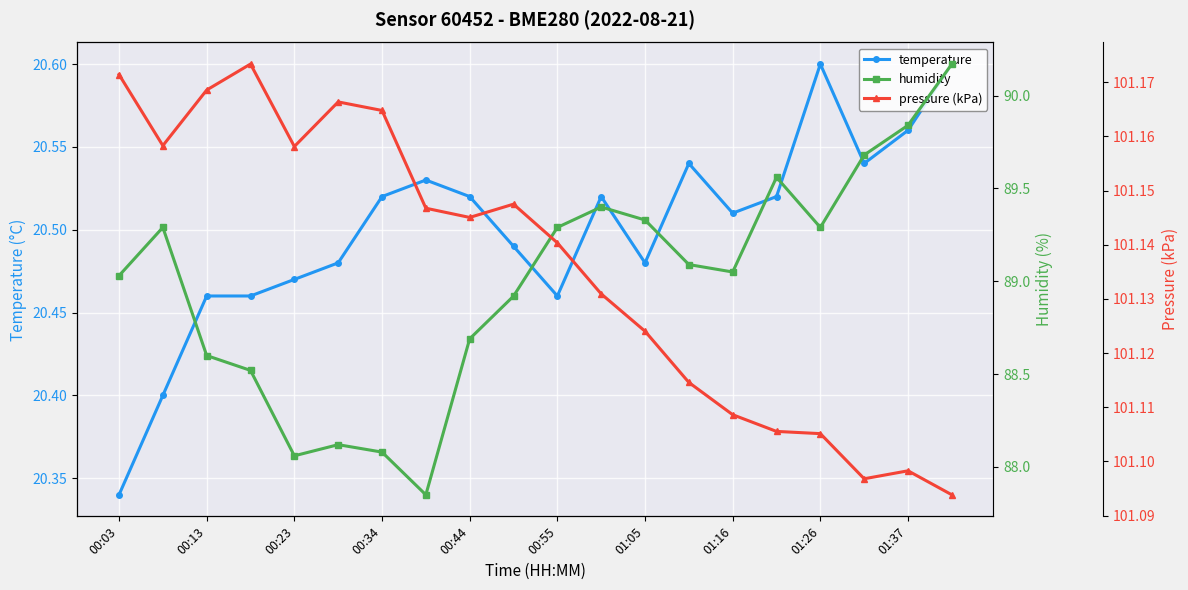

Count the number of categories in the chart.

20